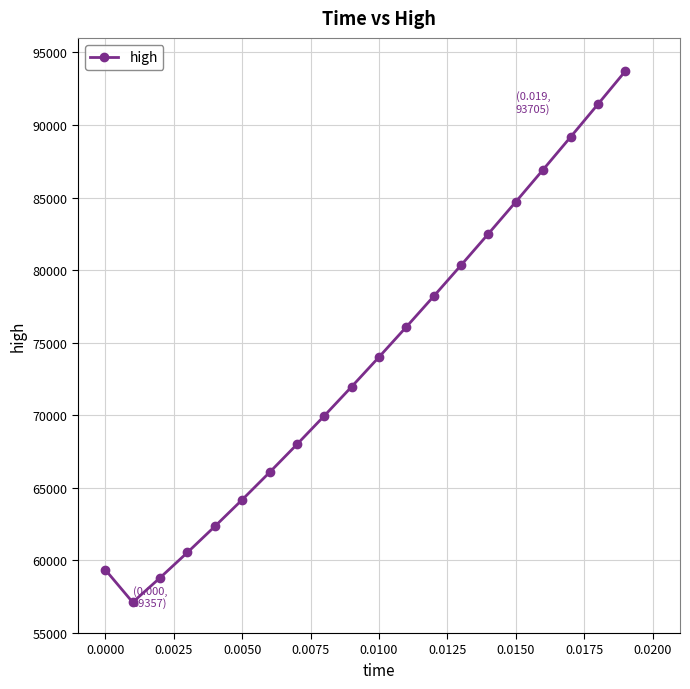

What is the sum of all values?

1475429.4